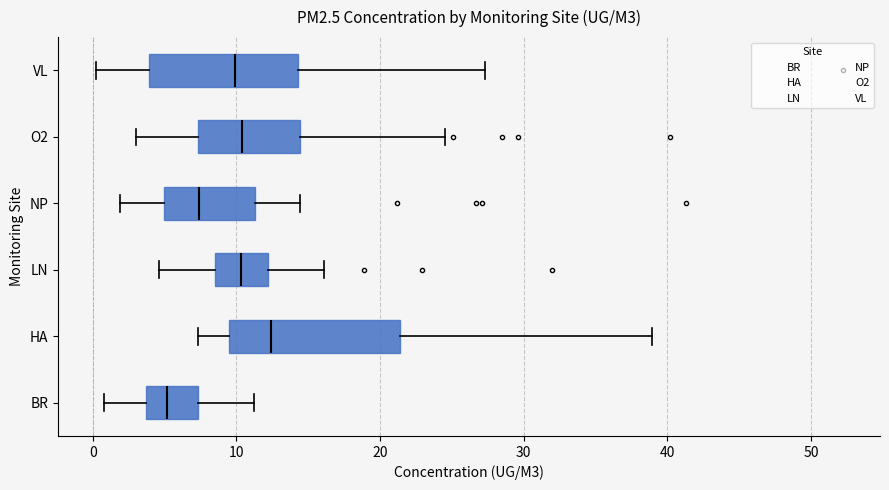

Which box is the widest, from its left edge to its right edge?

HA